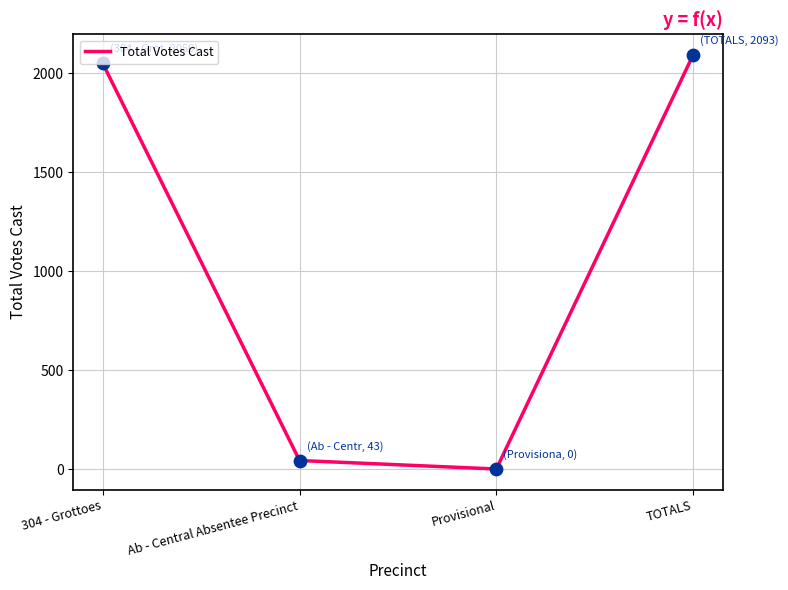

What is the change in value from 304 - Grottoes to Ab - Central Absentee Precinct?

-2007